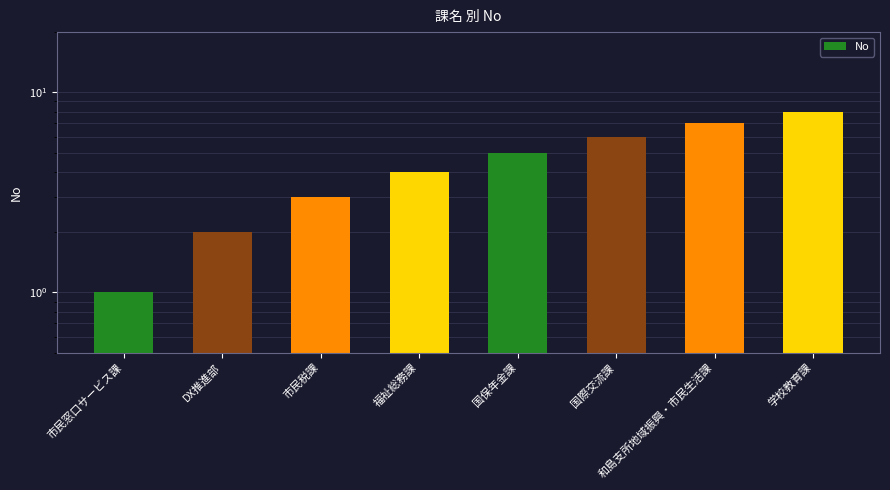

What is the maximum value shown in the chart?

8